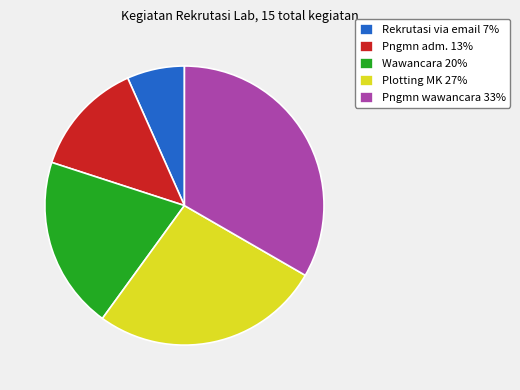

True or false: Pngmn wawancara 33% accounts for 20% of the total.

False